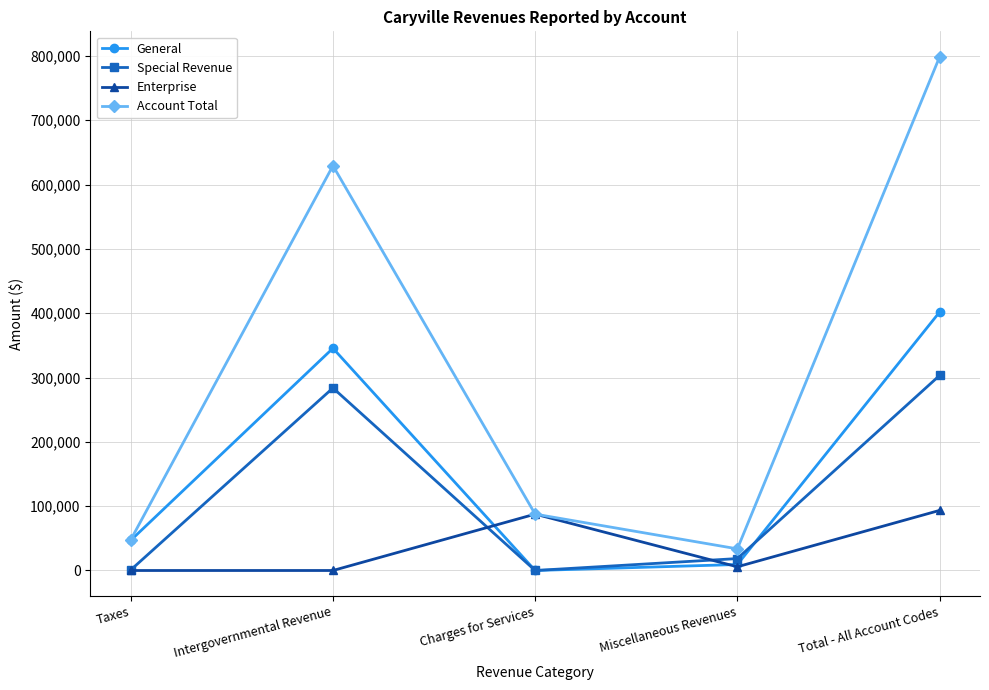

What is the sum of all Enterprise values?

186826